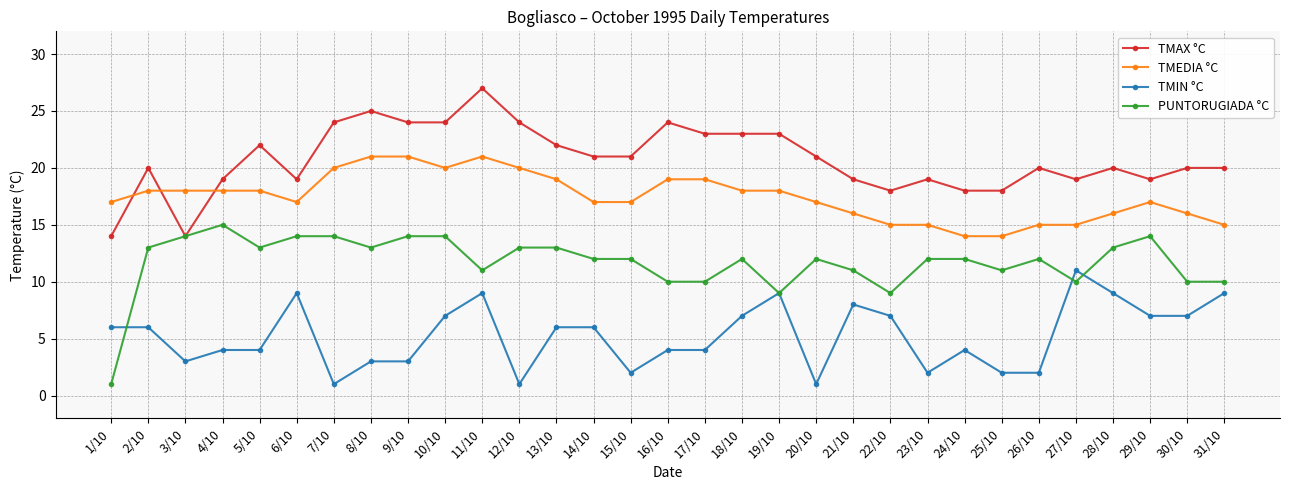

Which category has the highest value across all series?

11/10